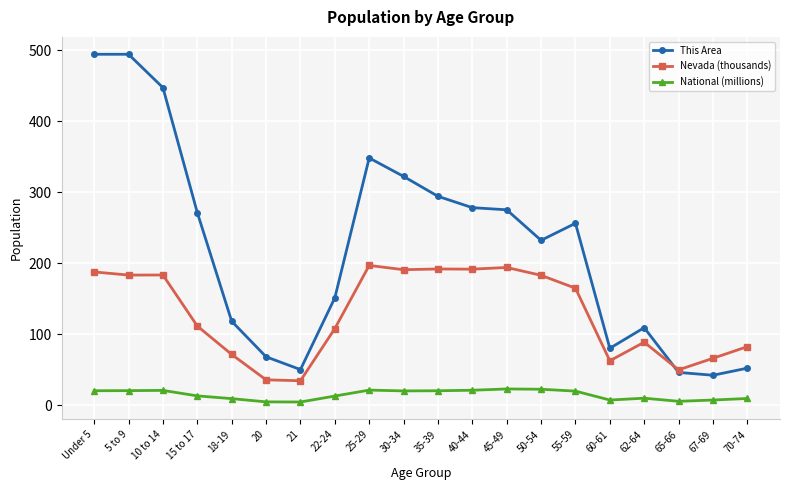

Where does the This Area series first go above 256?

Under 5